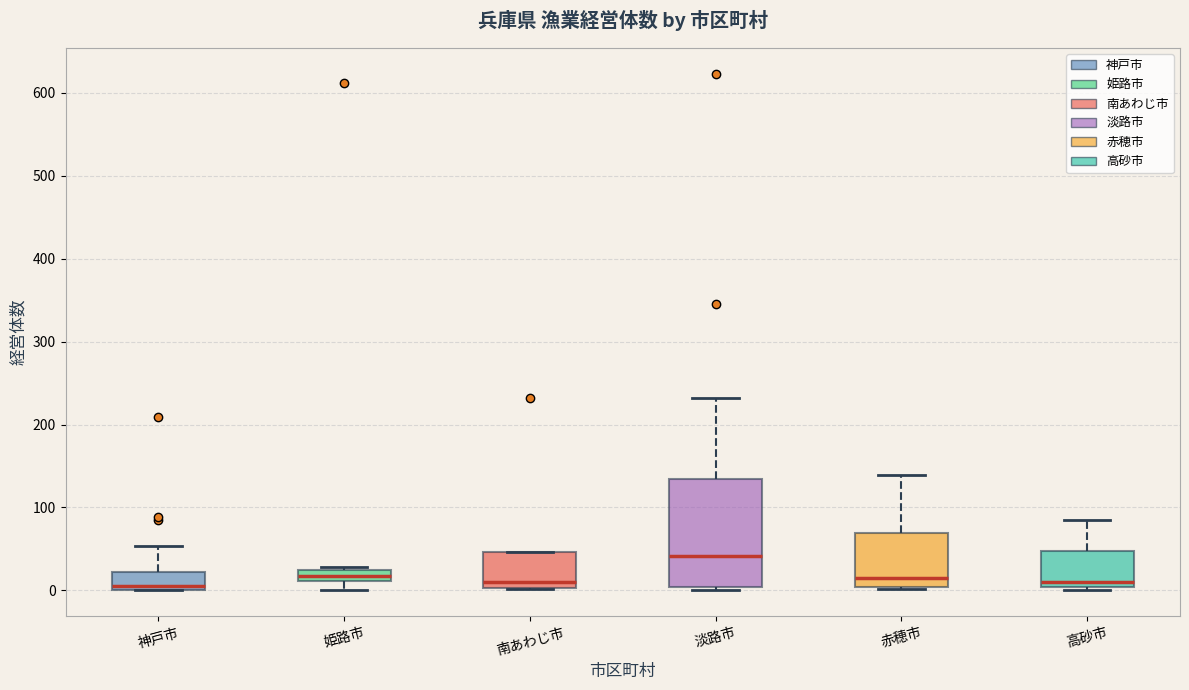

Comparing the boxes themselves (not the whiskers), which one is the tallest?

淡路市